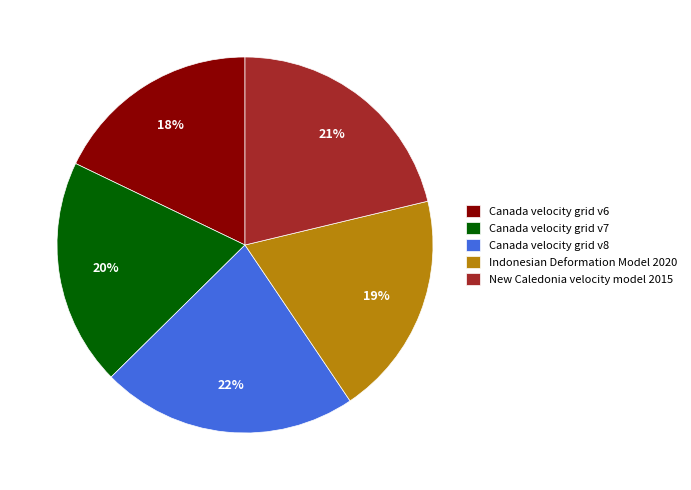

Is there a majority slice in this chart?

No